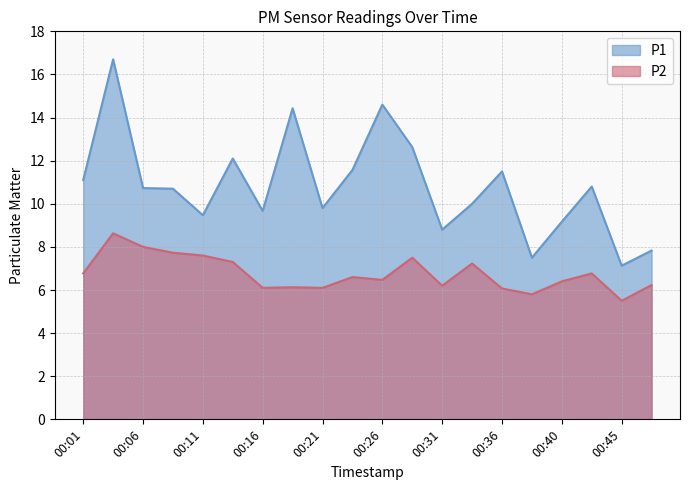

The value of P2 at 00:04 is 5.4. True or false?

False